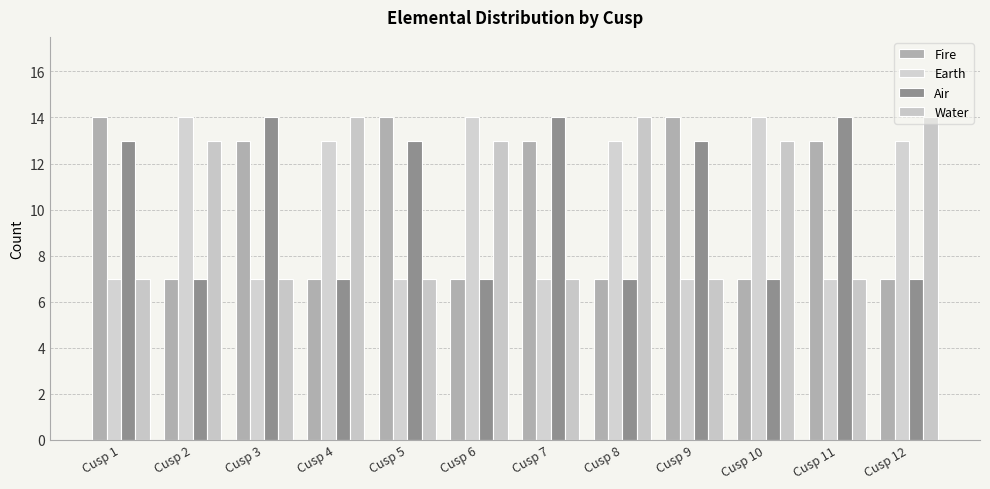

What is the difference between the maximum and minimum values in the Earth series?

7